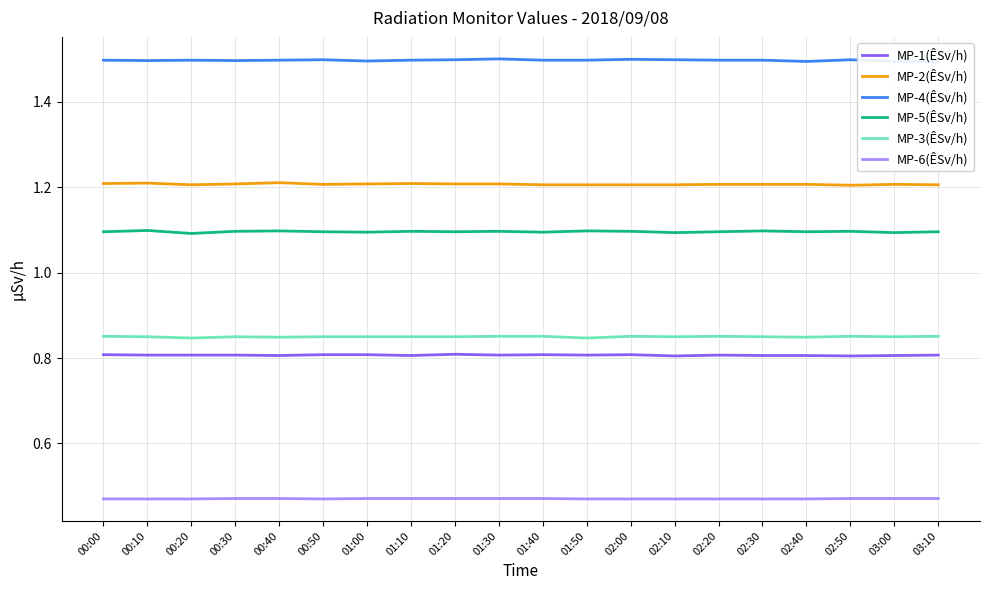

Which label corresponds to the smallest value in the chart?

00:00